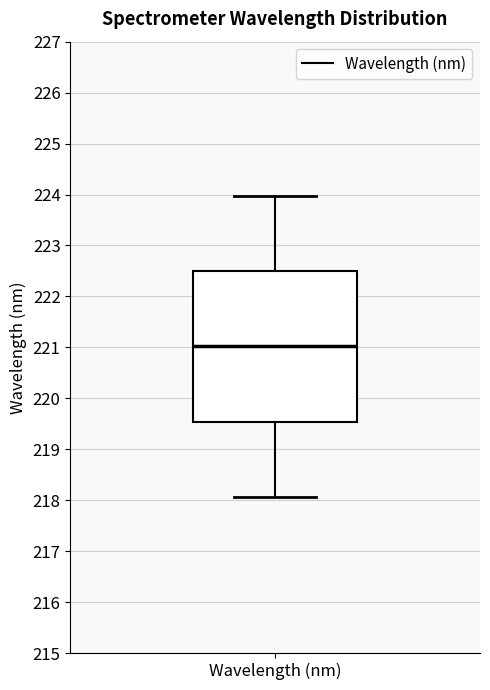

Where does the median line of the box for Wavelength (nm) sit on the y-axis? The values are not printed on the chart, so give them approximately, as read against the axis.

221.0